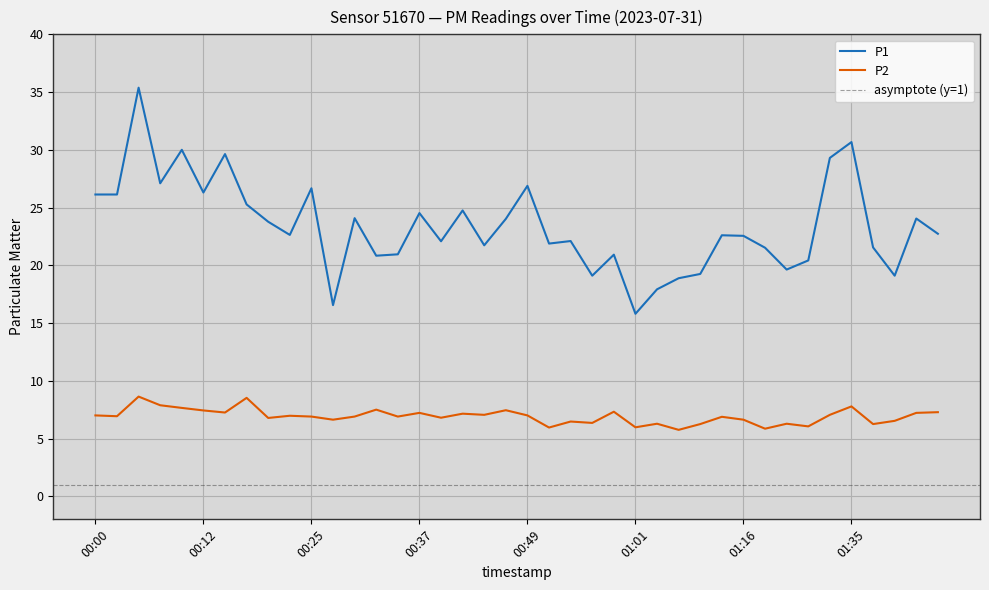

The value of P1 at 01:04 is 17.9. True or false?

True